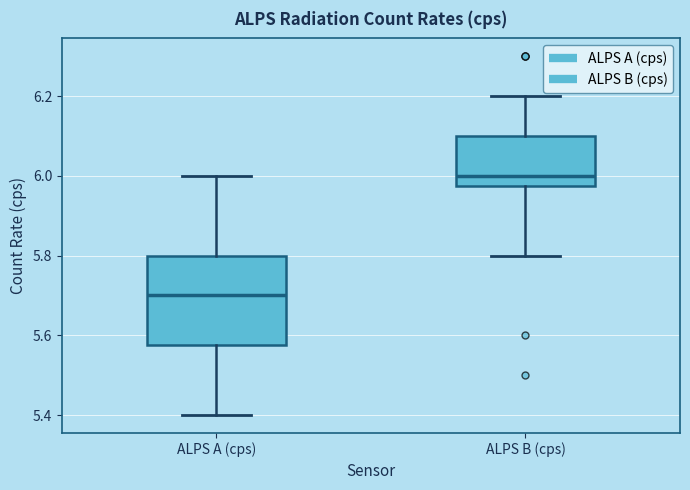

Where does the lower whisker of the box for ALPS B (cps) end on the y-axis? The values are not printed on the chart, so give them approximately, as read against the axis.

5.80